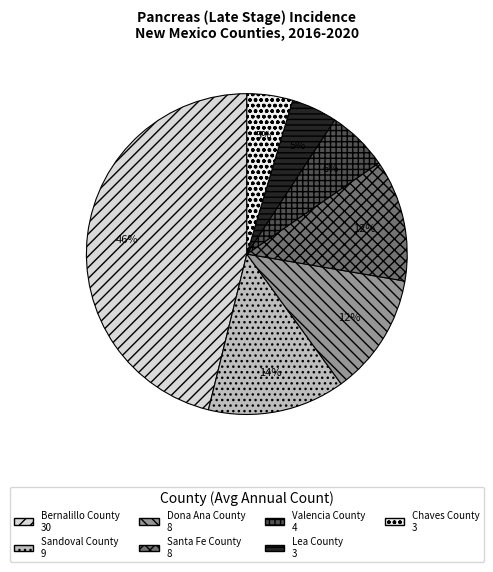

How much of the chart is everything except Dona Ana County?

87.7%